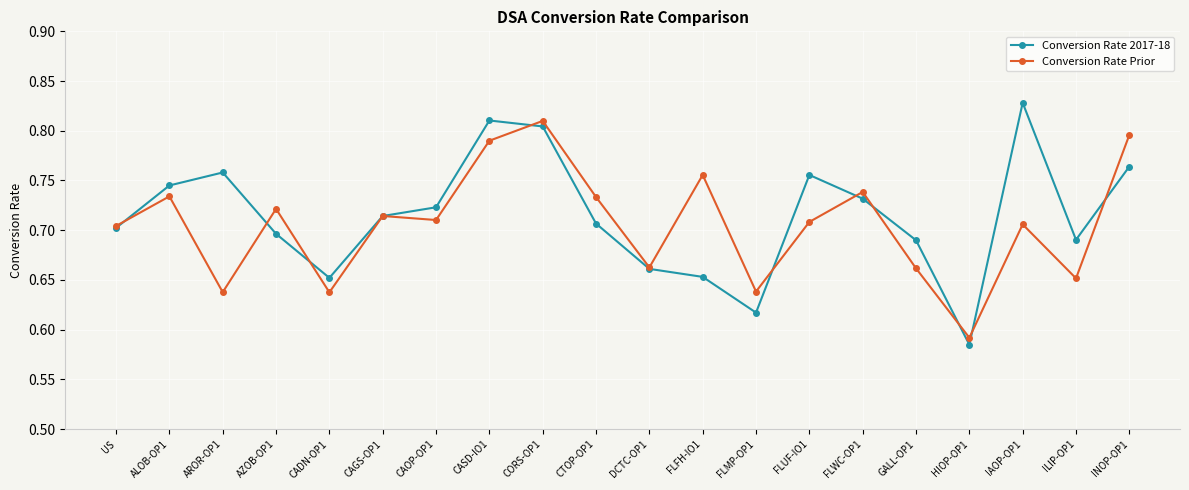

What is the difference between the second highest and minimum values in the Conversion Rate Prior series?

0.2